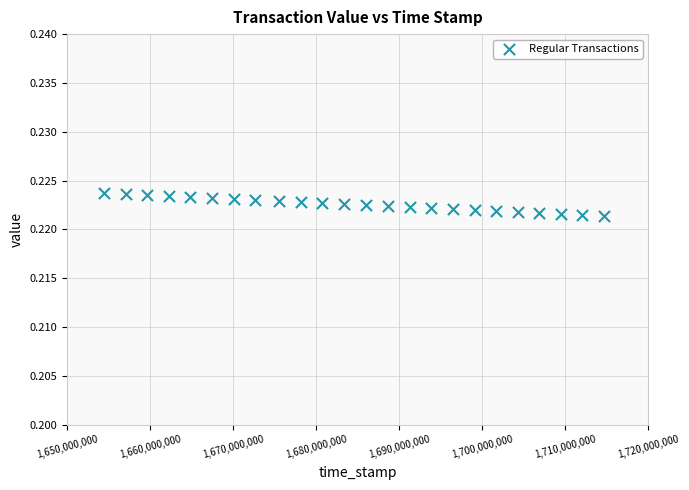

What is the range of X values (max minus min)?

60193202.0